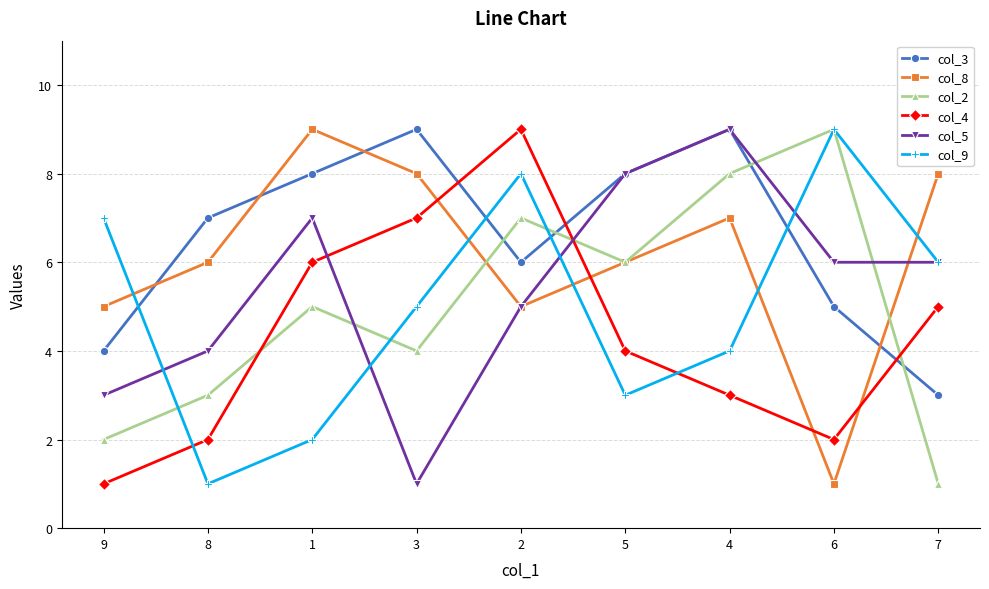

The value of col_4 at 7 is 5. True or false?

True